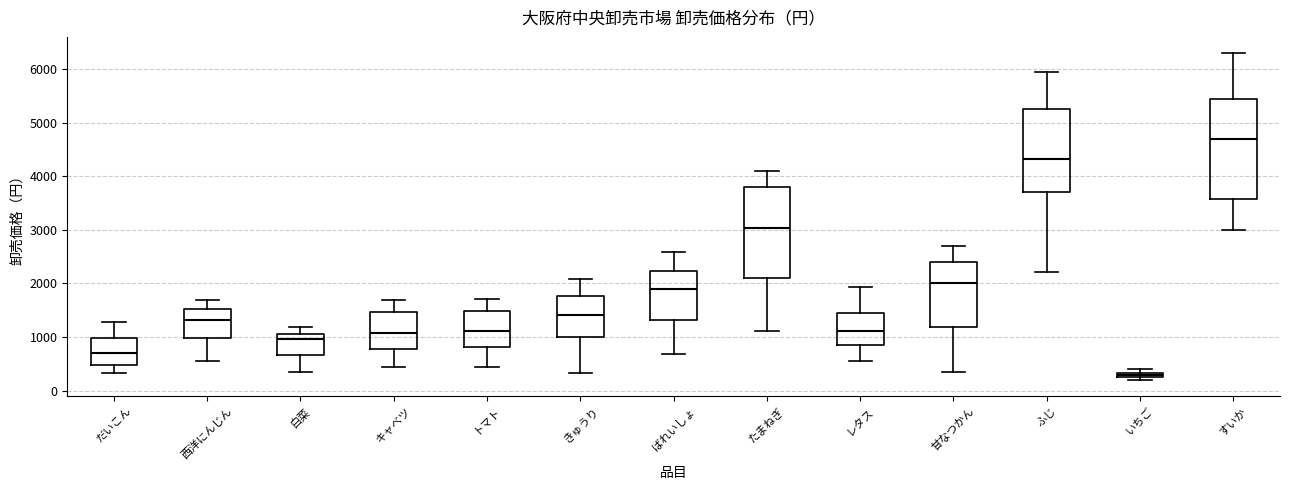

Where does the lower whisker of the box for すいか end on the y-axis? The values are not printed on the chart, so give them approximately, as read against the axis.

3000